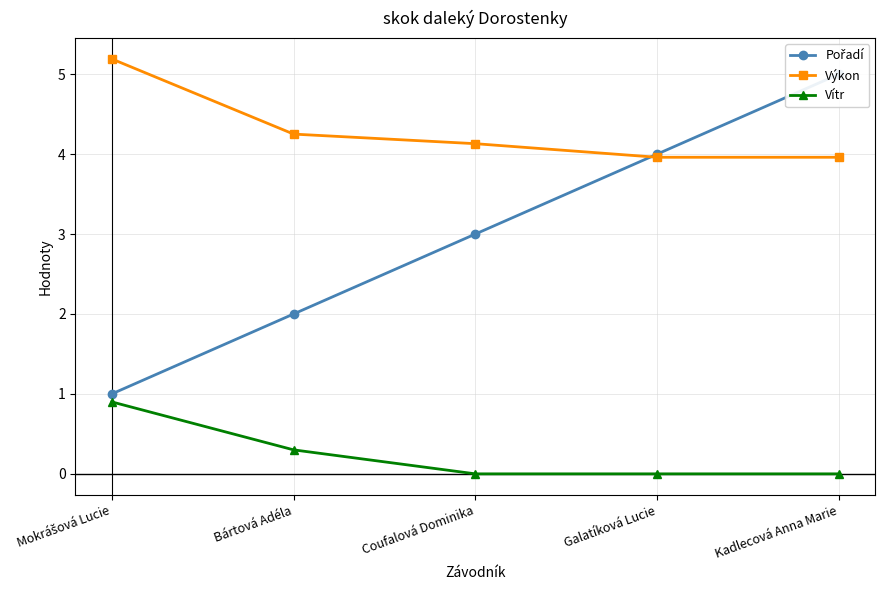

Is the value of Výkon at Kadlecová Anna Marie greater than the value of Pořadí at Coufalová Dominika?

Yes